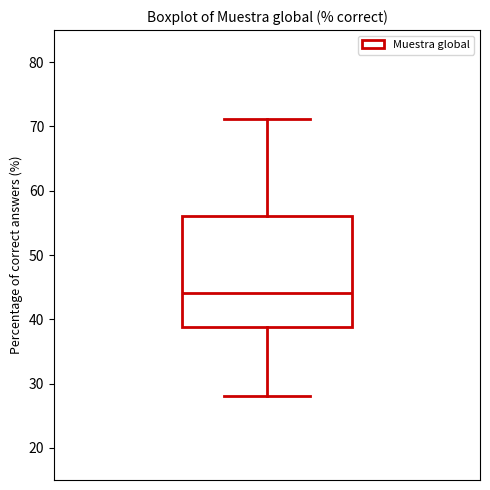

Where does the lower whisker of the box end on the y-axis? The values are not printed on the chart, so give them approximately, as read against the axis.

28